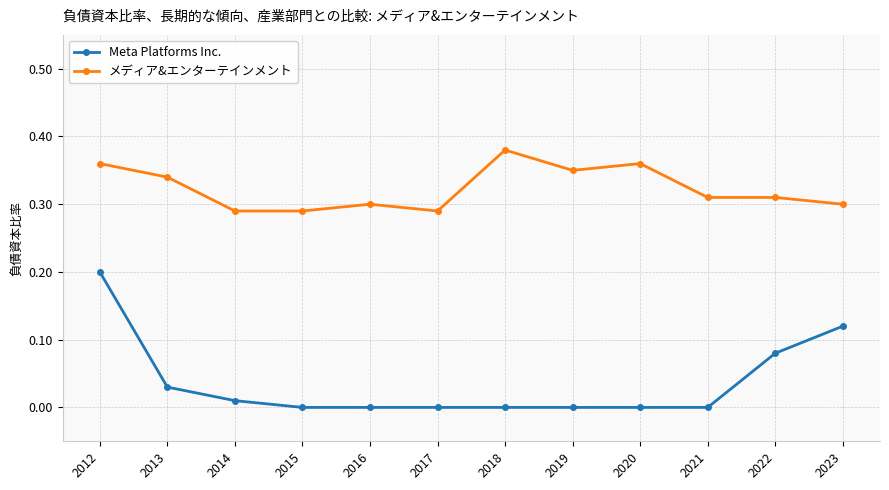

How many distinct data groups are displayed?

2